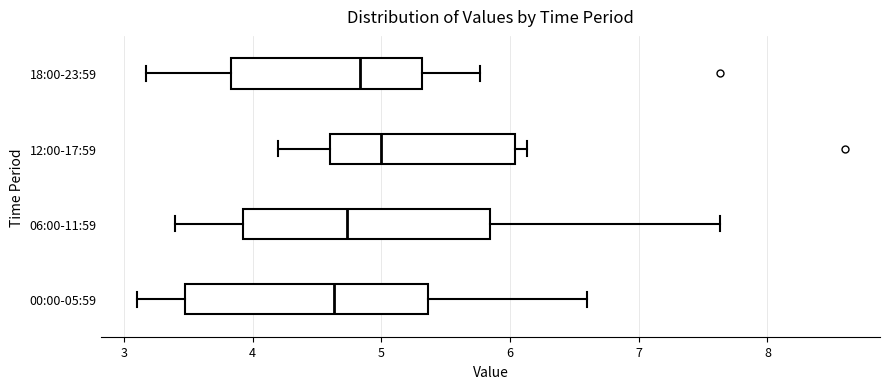

Reading bottom to top, read every box against the x-axis: the position of its median line, the range the box covers, and the ends of its whiskers. The values are not printed on the chart, so give them approximately, as read against the axis.

00:00-05:59: median 4.6, box 3.5 to 5.4, whiskers 3.1 to 6.6
06:00-11:59: median 4.7, box 3.9 to 5.8, whiskers 3.4 to 7.6
12:00-17:59: median 5.0, box 4.6 to 6.0, whiskers 4.2 to 6.1
18:00-23:59: median 4.8, box 3.8 to 5.3, whiskers 3.2 to 5.8